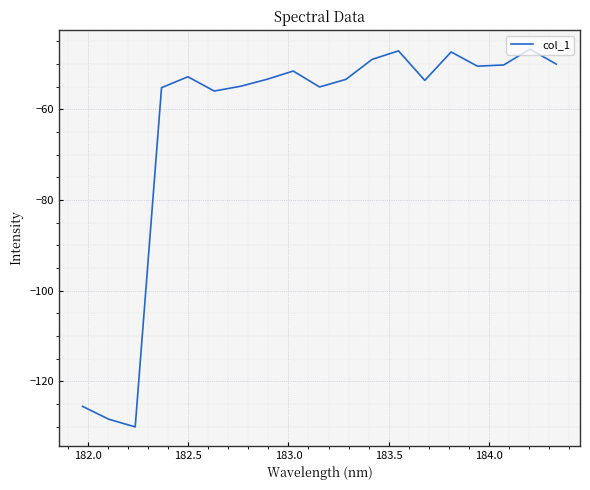

What is the sum of all values?

-1210.2